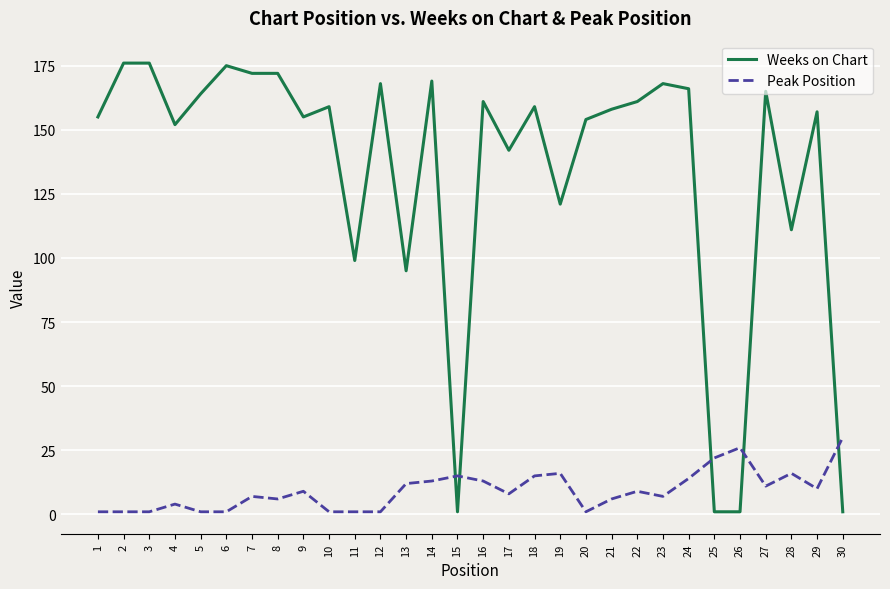

Which series has the largest range (max minus min)?

Weeks on Chart